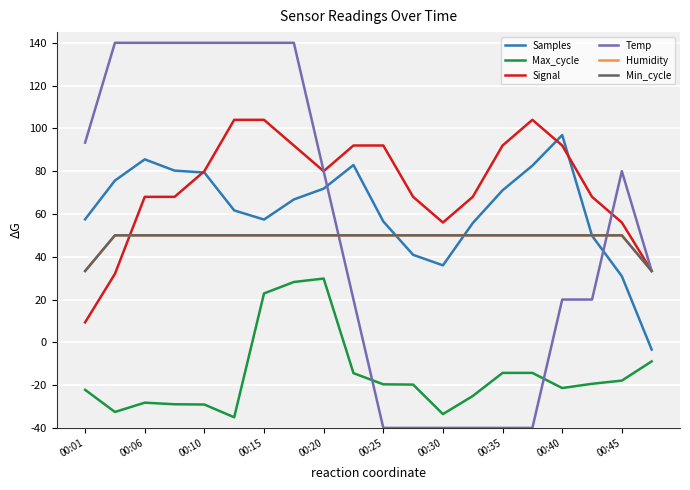

Reading right to left, what are all the values shown in this chart?

Samples: -3.4	30.9	49.8	96.9	82.6	71.1	55.7	36.0	40.9	56.5	82.9	71.8	66.8	57.4	61.7	79.4	80.3	85.5	75.6	57.5
Max_cycle: -8.9	-17.9	-19.4	-21.4	-14.3	-14.3	-25.1	-33.5	-19.8	-19.6	-14.4	29.8	28.2	22.9	-35.0	-29.1	-28.9	-28.2	-32.5	-22.2
Signal: 33.3	56.0	68.0	92.0	104.0	92.0	68.0	56.0	68.0	92.0	92.0	80.0	92.0	104.0	104.0	80.0	68.0	68.0	32.0	9.3
Temp: 33.3	80.0	20.0	20.0	-40.0	-40.0	-40.0	-40.0	-40.0	-40.0	20.0	80.0	140.0	140.0	140.0	140.0	140.0	140.0	140.0	93.3
Humidity: 33.3	50.0	50.0	50.0	50.0	50.0	50.0	50.0	50.0	50.0	50.0	50.0	50.0	50.0	50.0	50.0	50.0	50.0	50.0	33.3
Min_cycle: 33.3	50.0	50.0	50.0	50.0	50.0	50.0	50.0	50.0	50.0	50.0	50.0	50.0	50.0	50.0	50.0	50.0	50.0	50.0	33.3